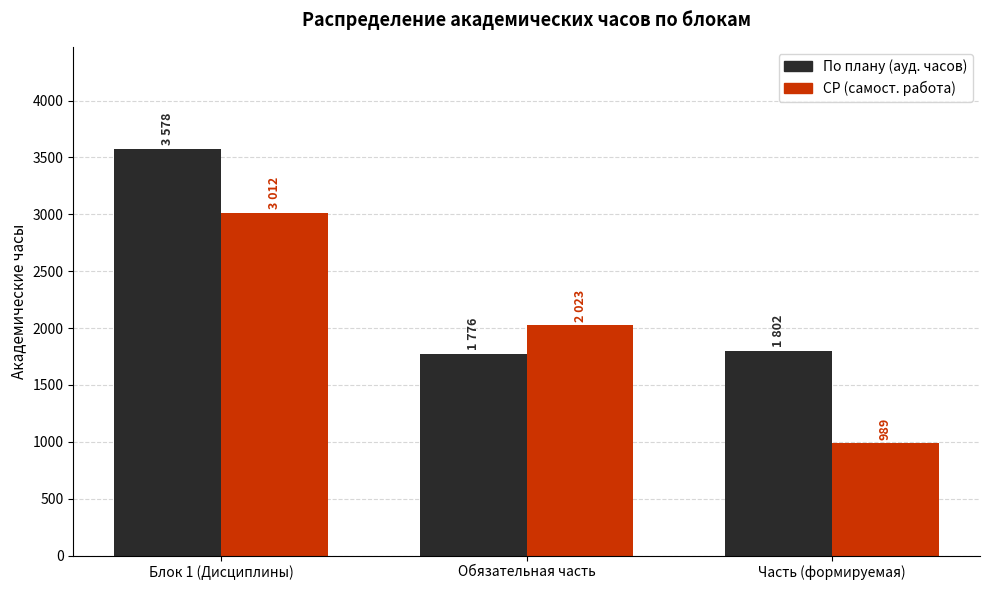

List the series in order of their peak value, lowest first.

СР (самост. работа), По плану (ауд. часов)